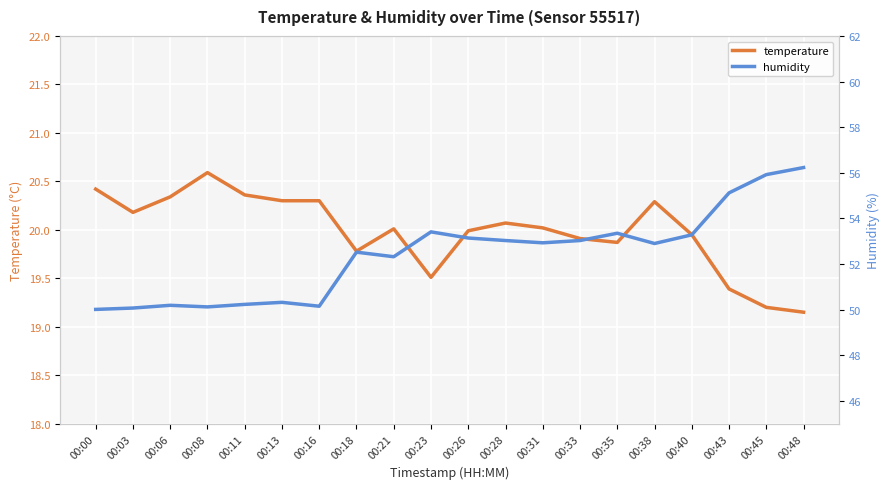

What are all the series names shown in the legend?

temperature, humidity